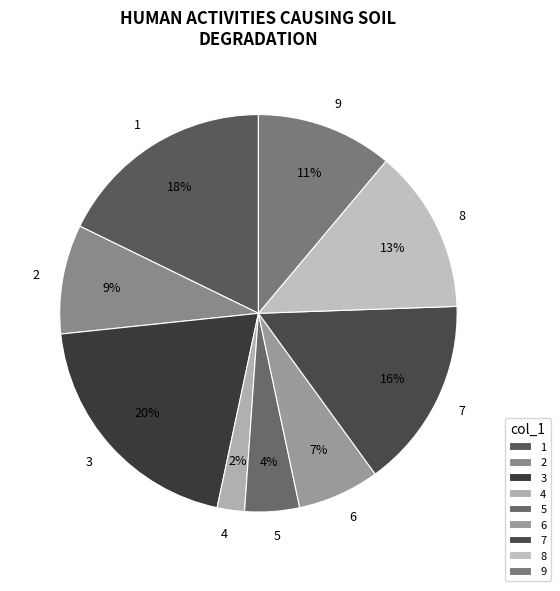

Rank the categories by value from lowest to highest.

4, 5, 6, 2, 9, 8, 7, 1, 3